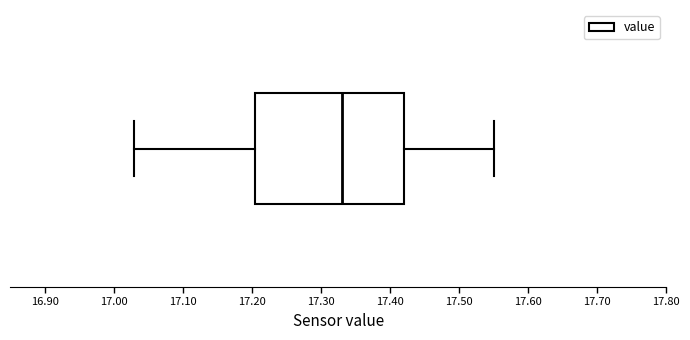

Transcribe this box plot: give where the median line is, the range the box spans, and where the two whiskers end, as read against the x-axis. The values are not printed on the chart, so give them approximately, as read against the axis.

median 17.33, box 17.21 to 17.42, whiskers 17.03 to 17.55